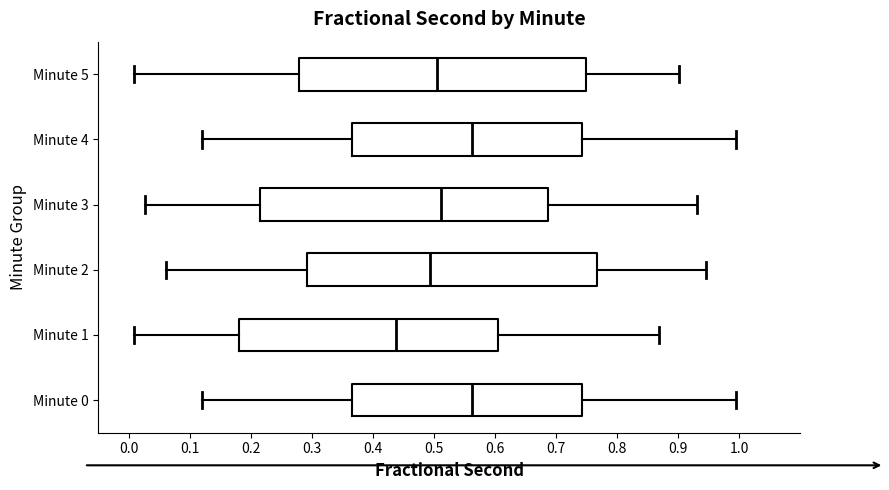

Which box's median line is the furthest to the left?

Minute 1